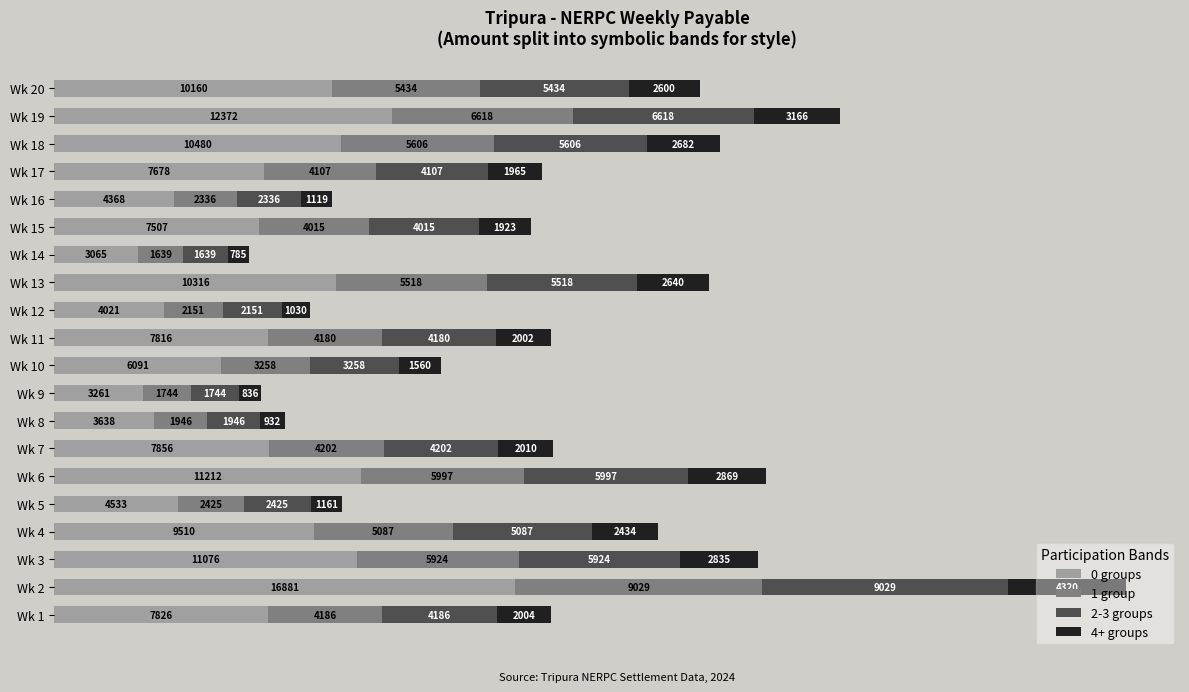

Where is 0 groups nearest to the value 9973?

Wk 20